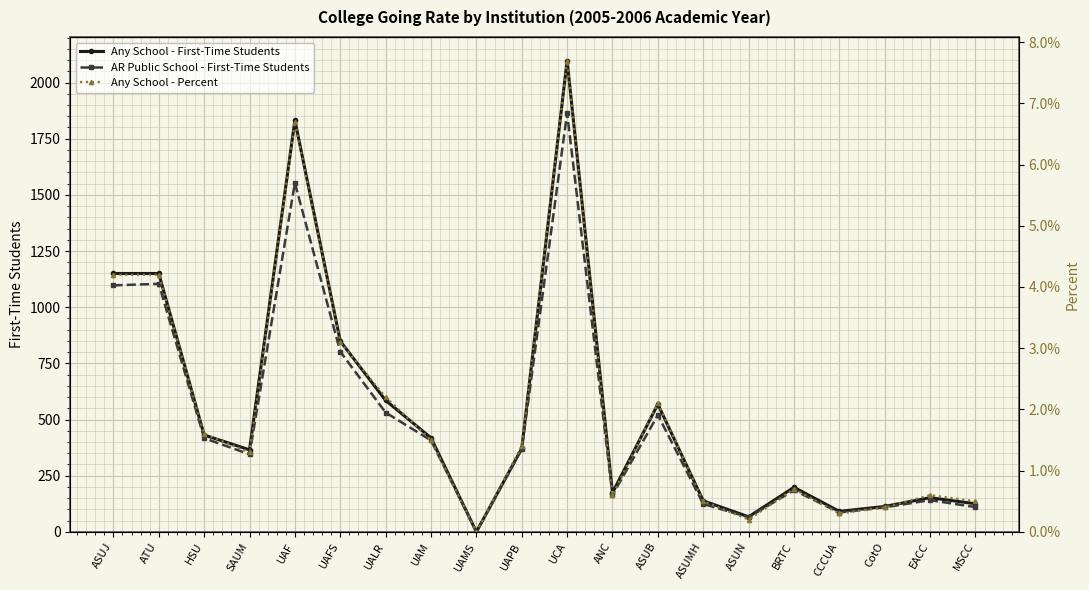

In Any School - First-Time Students, how many points are lower than both neighbors (excluding endpoints)?

5